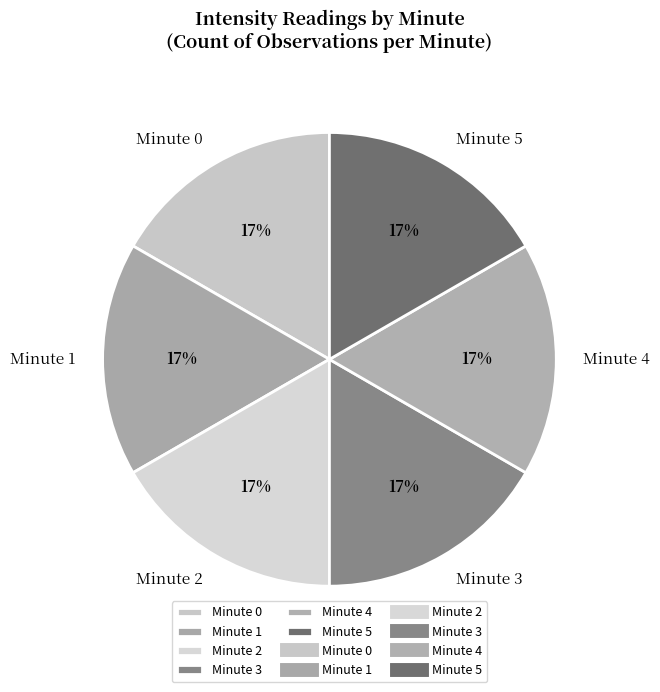

True or false: Minute 5 accounts for 9% of the total.

False